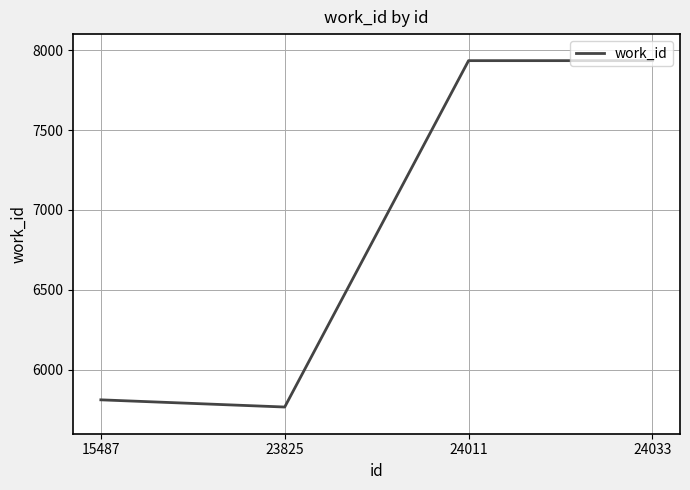

How many lines are shown in the chart?

1